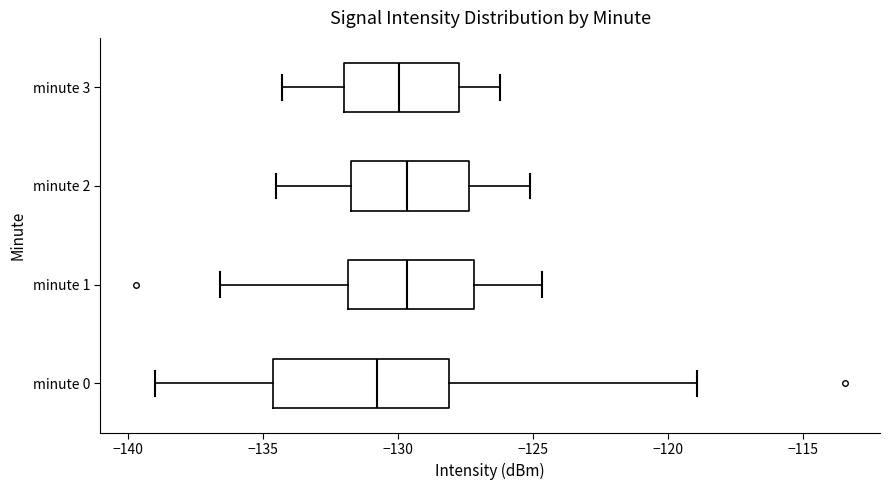

Where does the median line of the box for minute 0 sit on the x-axis? The values are not printed on the chart, so give them approximately, as read against the axis.

-131.0